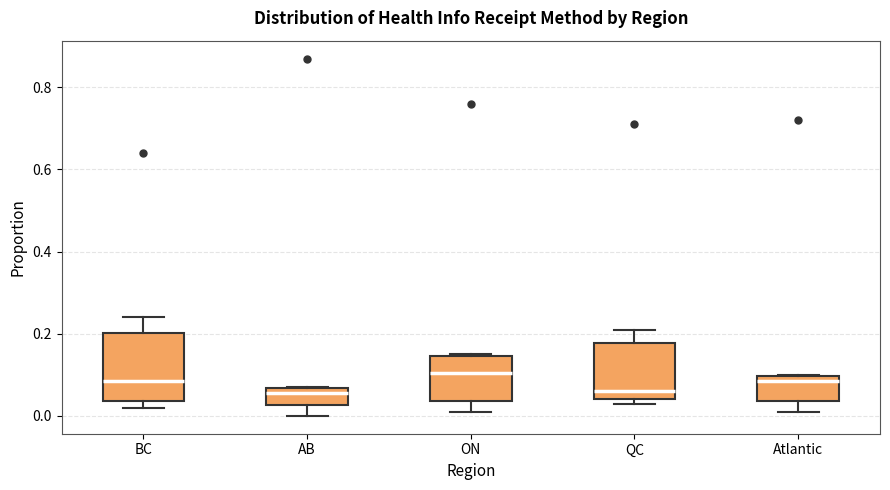

Reading left to right, read every box against the y-axis: the position of its median line, the range the box covers, and the ends of its whiskers. The values are not printed on the chart, so give them approximately, as read against the axis.

BC: median 0.08, box 0.04 to 0.20, whiskers 0.02 to 0.24
AB: median 0.06 (just below the box's upper edge), box 0.02 to 0.06, whiskers 0.00 to 0.08
ON: median 0.10, box 0.04 to 0.14, whiskers 0.02 to 0.16
QC: median 0.06, box 0.04 to 0.18, whiskers 0.04 (just below the box's lower edge) to 0.22
Atlantic: median 0.08, box 0.04 to 0.10, whiskers 0.02 to 0.10